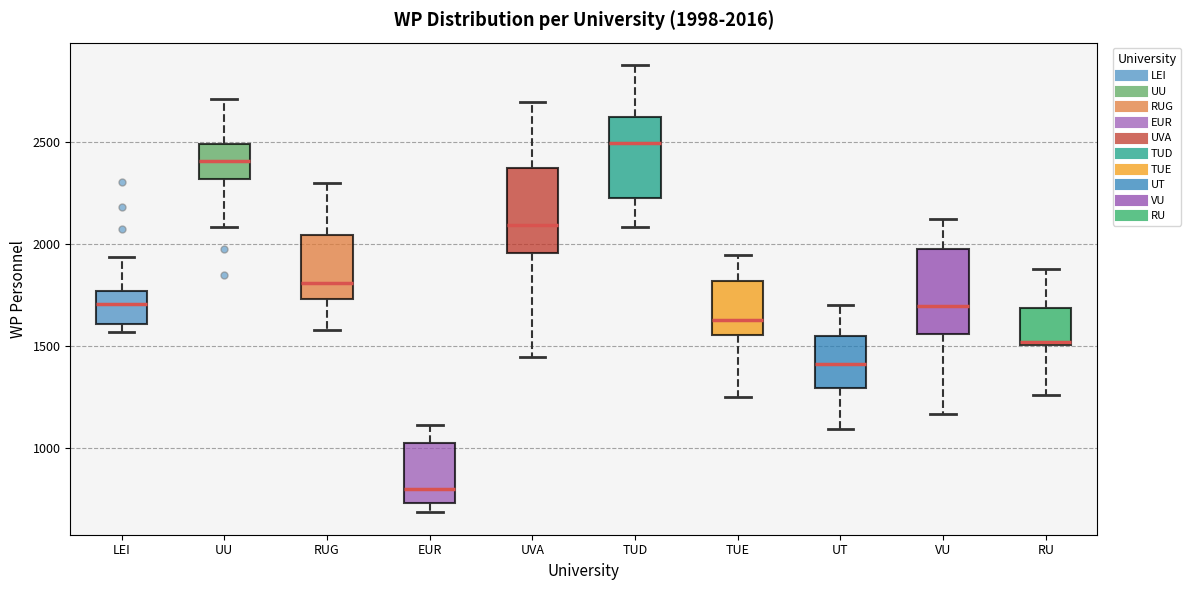

Which box has the highest median line?

TUD